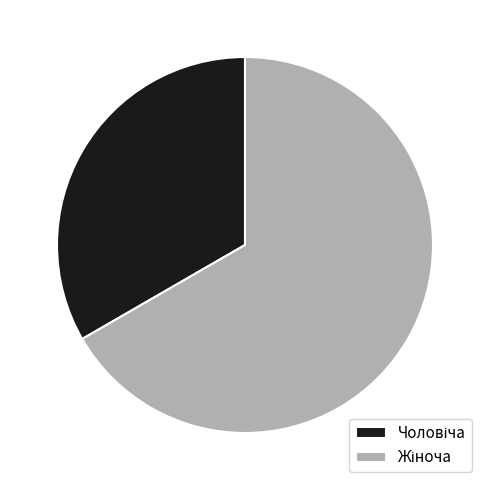

Is there a majority slice in this chart?

Yes